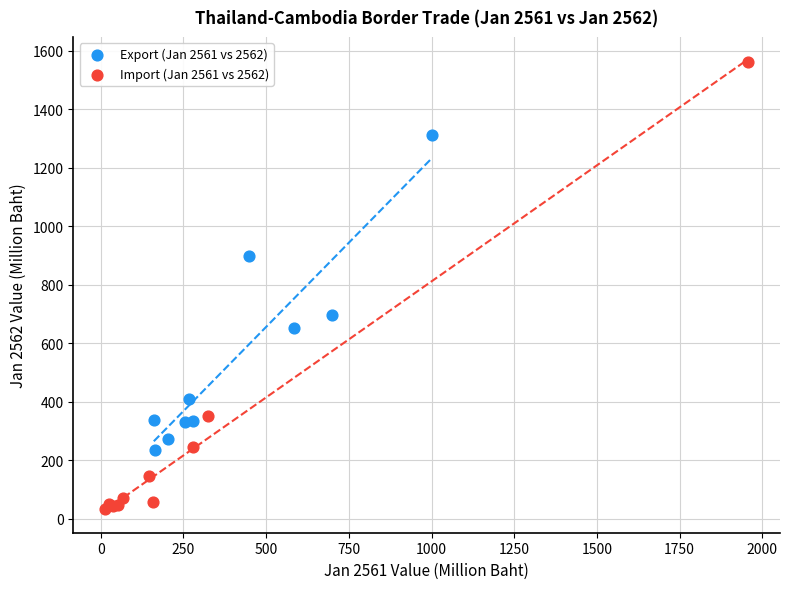

Which series reaches the maximum Y coordinate?

Import (Jan 2561 vs 2562)